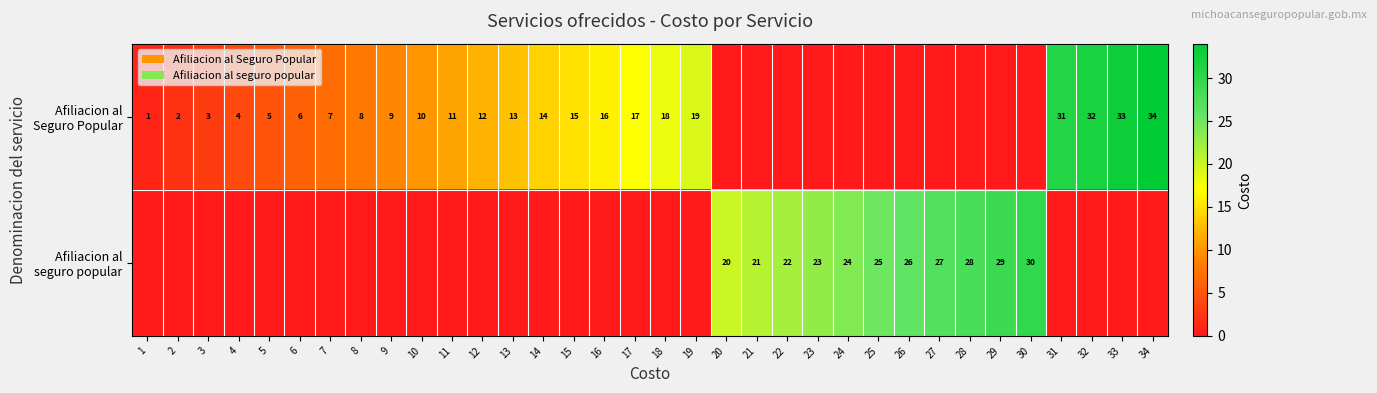

Which label corresponds to the smallest value in the chart?

20